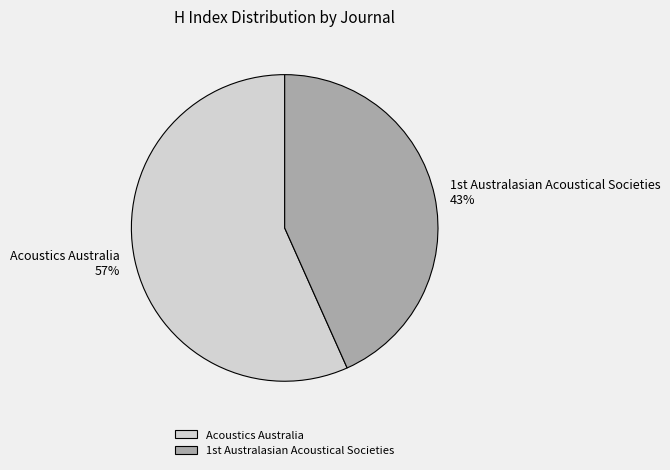

How many segments does this pie chart have?

2